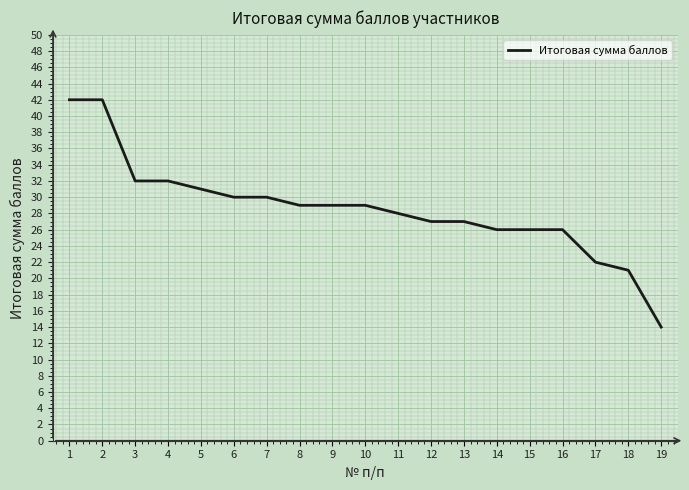

What is the approximate value at 18?

21